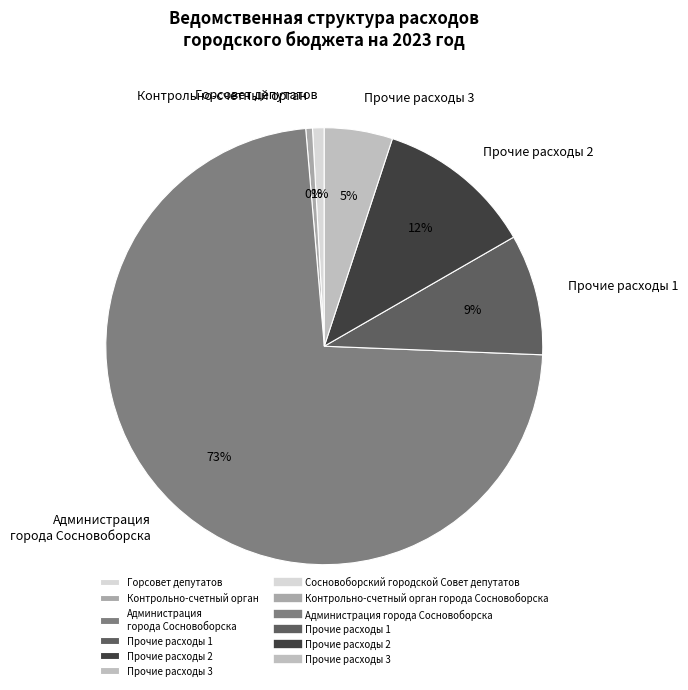

Which category has the biggest portion of the pie?

Администрация города Сосновоборска